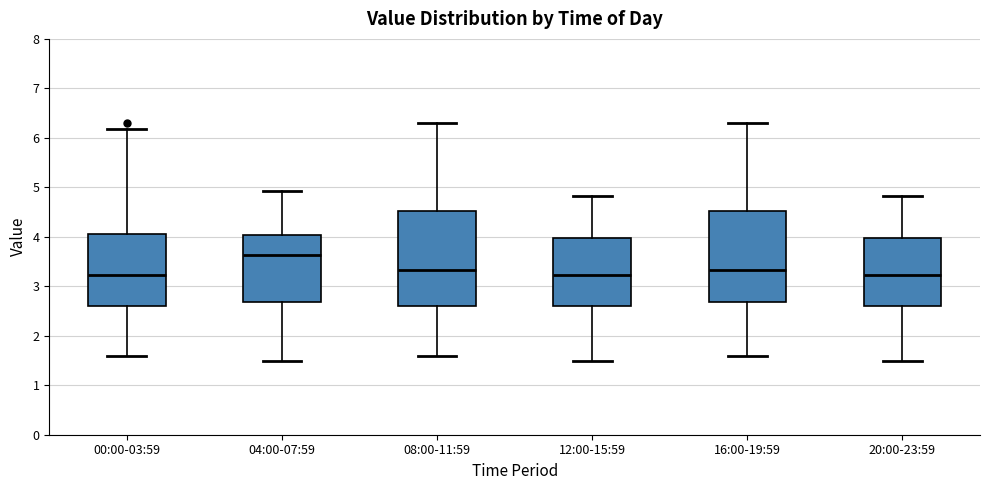

Reading left to right, transcribe this box plot: for each box, give where its median line is, the range the box spans, and where its two whiskers end, as read against the y-axis. The values are not printed on the chart, so give them approximately, as read against the axis.

00:00-03:59: median 3.2, box 2.6 to 4.1, whiskers 1.6 to 6.2
04:00-07:59: median 3.6, box 2.7 to 4.0, whiskers 1.5 to 4.9
08:00-11:59: median 3.3, box 2.6 to 4.5, whiskers 1.6 to 6.3
12:00-15:59: median 3.2, box 2.6 to 4.0, whiskers 1.5 to 4.8
16:00-19:59: median 3.3, box 2.7 to 4.5, whiskers 1.6 to 6.3
20:00-23:59: median 3.2, box 2.6 to 4.0, whiskers 1.5 to 4.8